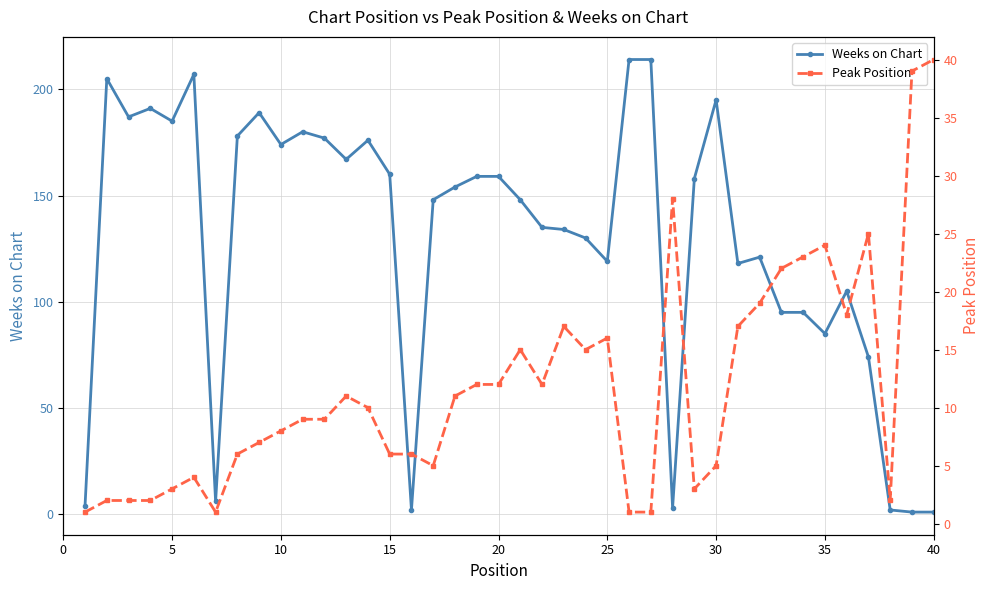

The value of Weeks on Chart at 25 is 168. True or false?

False